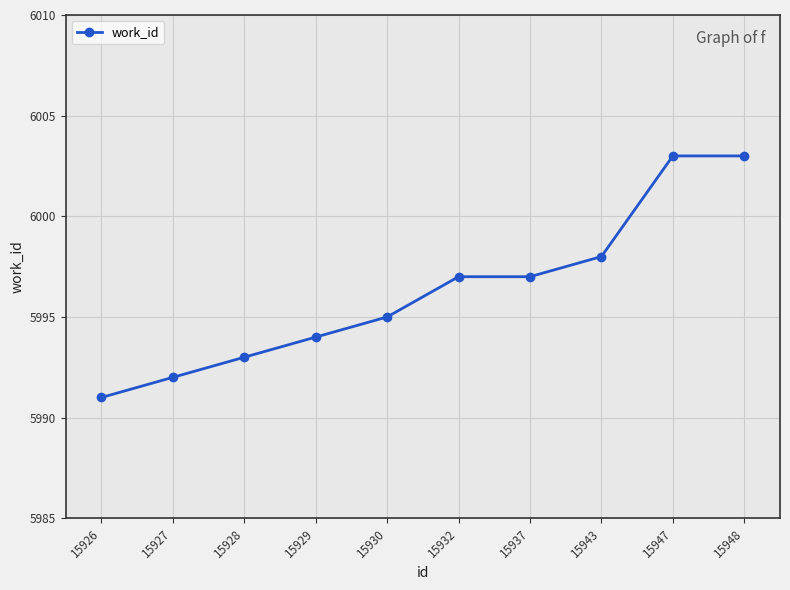

True or false: the data shows 5997 at 15932.

True